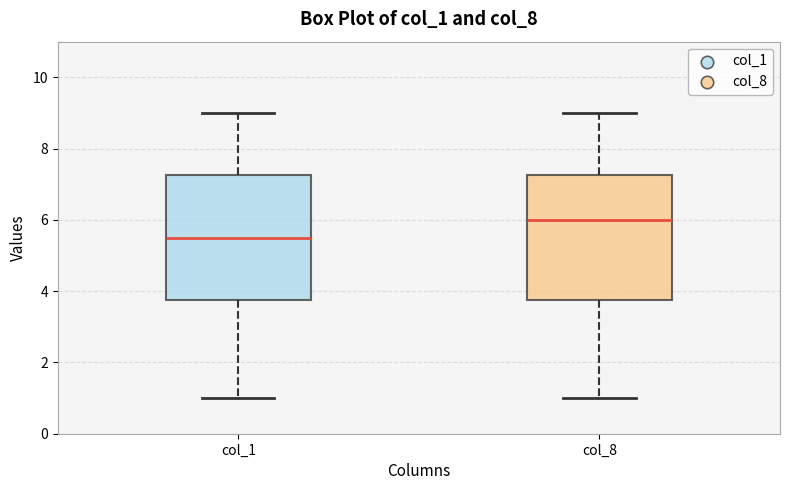

Reading left to right, transcribe this box plot: for each box, give where its median line is, the range the box spans, and where its two whiskers end, as read against the y-axis. The values are not printed on the chart, so give them approximately, as read against the axis.

col_1: median 5.6, box 3.8 to 7.2, whiskers 1.0 to 9.0
col_8: median 6.0, box 3.8 to 7.2, whiskers 1.0 to 9.0